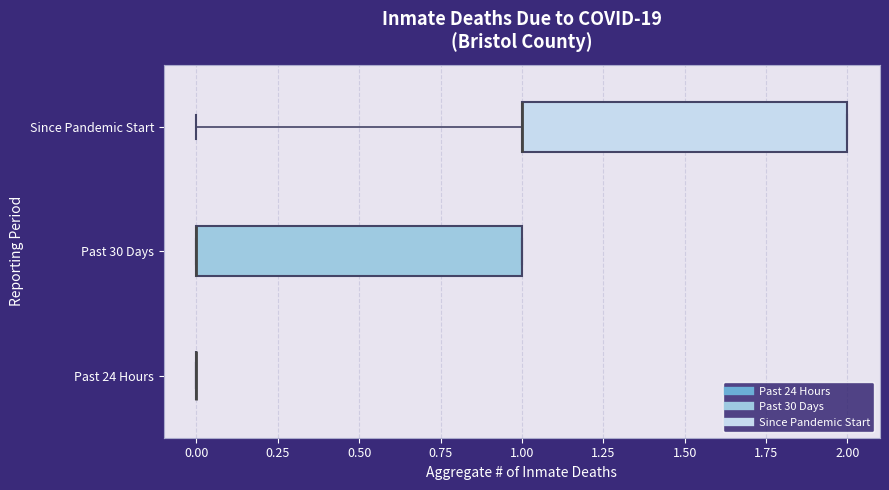

Where does the left whisker of the box for Since Pandemic Start end on the x-axis? The values are not printed on the chart, so give them approximately, as read against the axis.

0